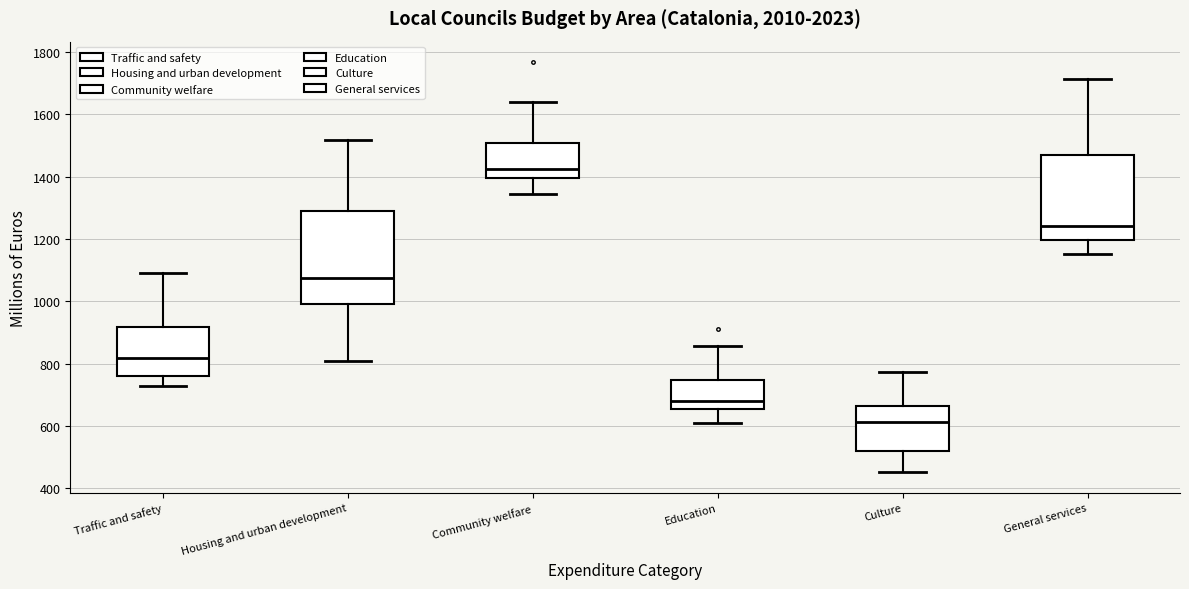

Which box has the lowest median line?

Culture